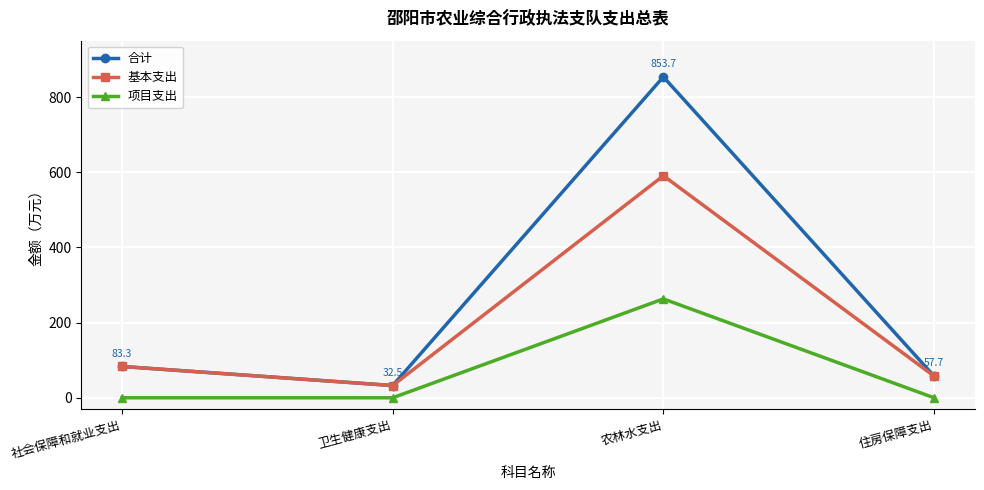

List the series in order of their peak value, lowest first.

项目支出, 基本支出, 合计